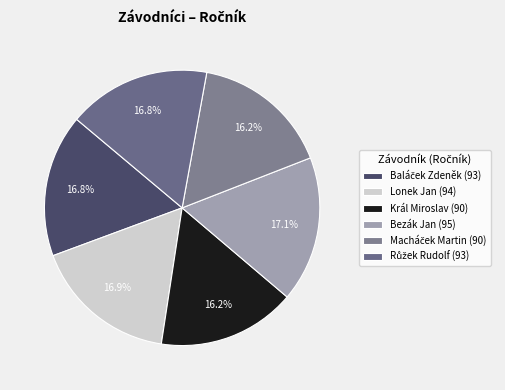

How many slices are in this pie chart?

6